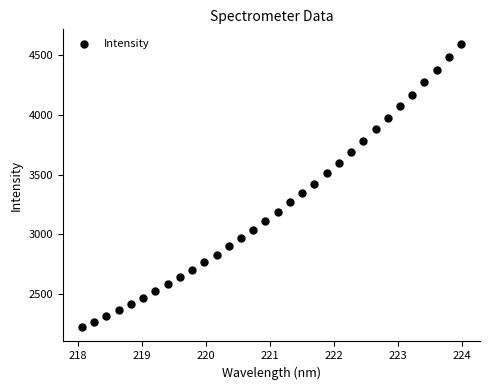

What is the range of Y values (max minus min)?

2377.8